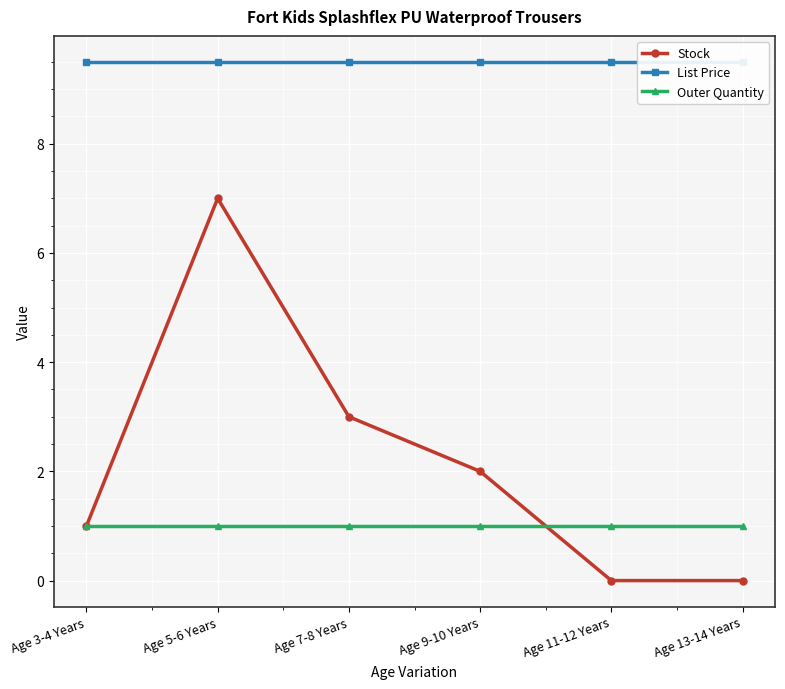

How many intersections are there between Stock and Outer Quantity?

1